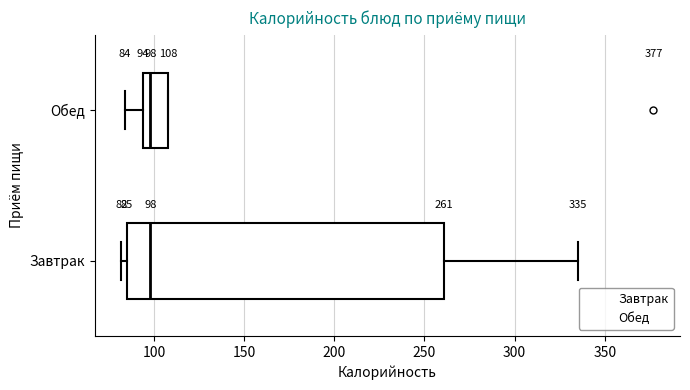

Comparing the boxes themselves (not the whiskers), which one is the widest?

Завтрак